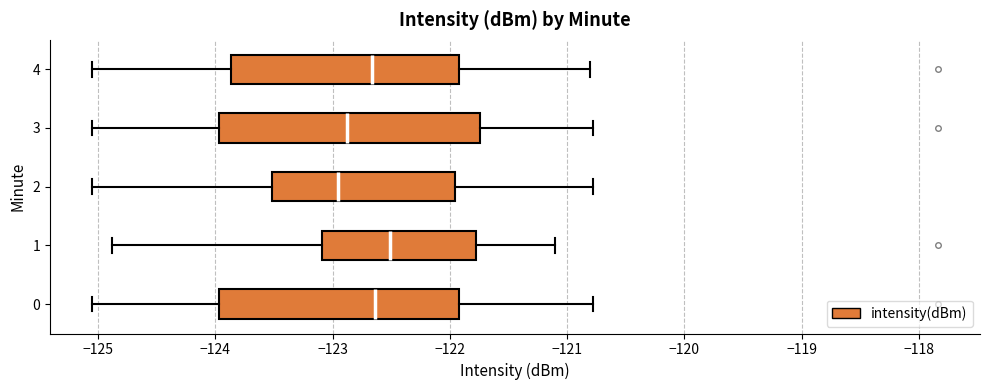

Which box has the furthest to the right median line?

1